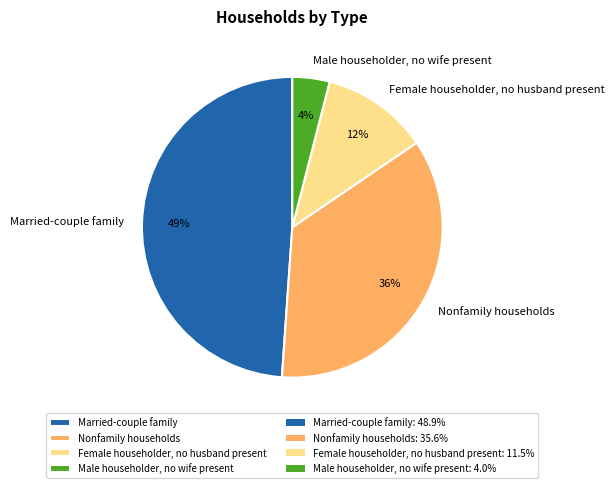

Is the sum of Female householder, no husband present and Male householder, no wife present greater than half?

No